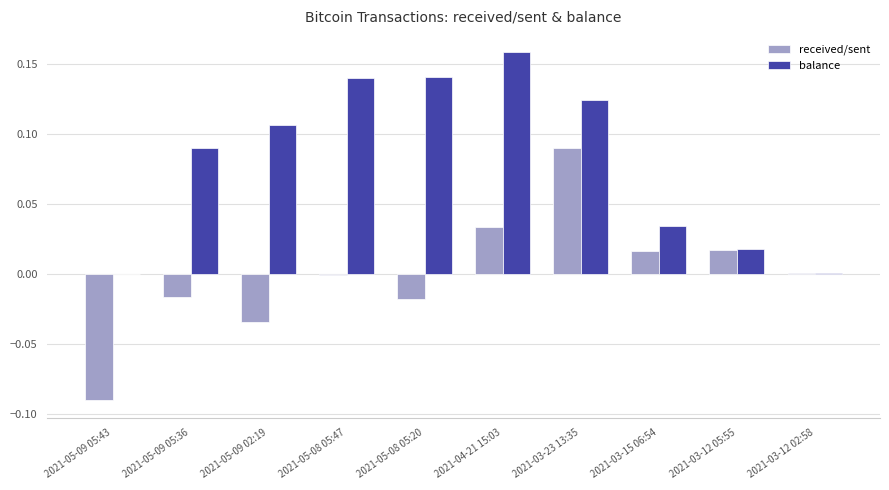

Which series changed the most between 2021-05-09 02:19 and 2021-04-21 15:03?

received/sent